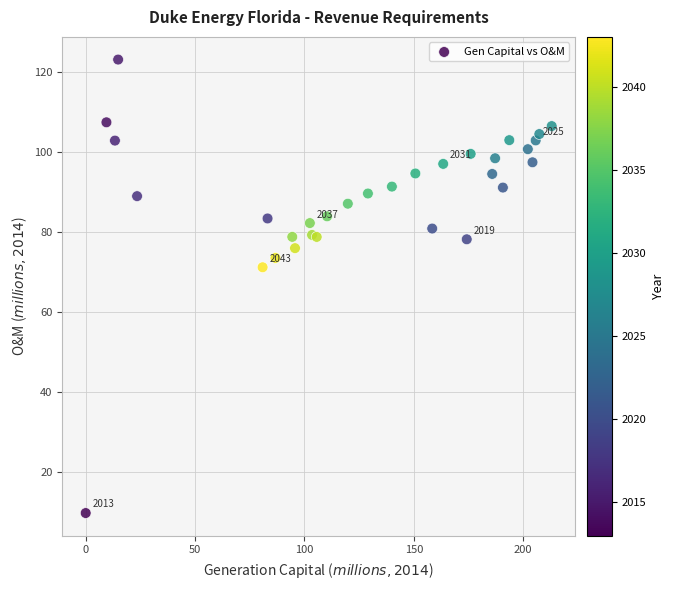

What Y value in the scatter plot is closest to 66?

71.3